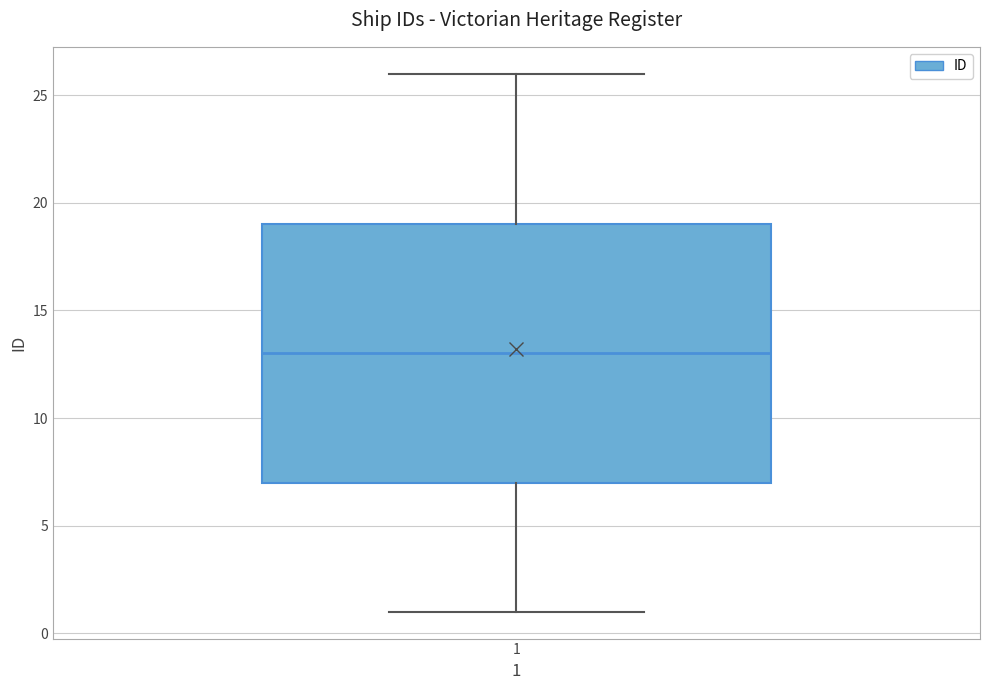

Where is the upper edge of the box at x = 1 on the y-axis? The values are not printed on the chart, so give them approximately, as read against the axis.

19